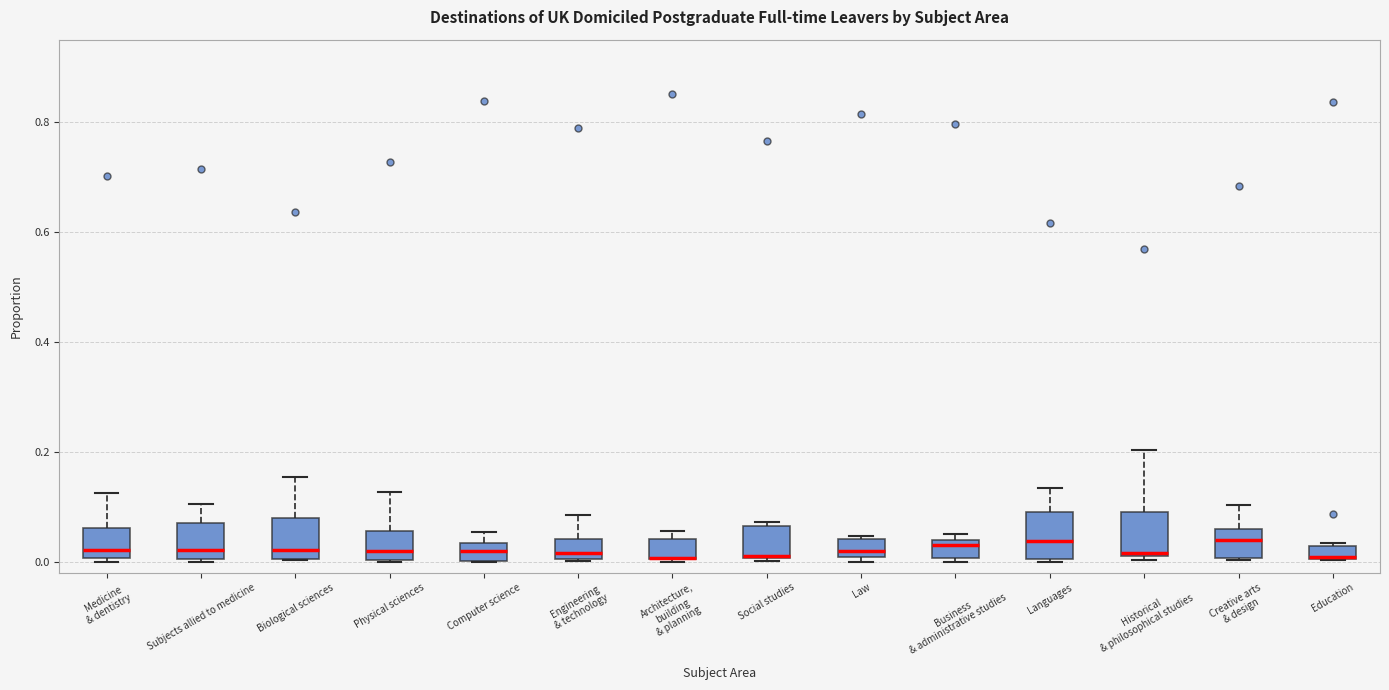

Where does the median line of the box for Social studies sit on the y-axis? The values are not printed on the chart, so give them approximately, as read against the axis.

0.02